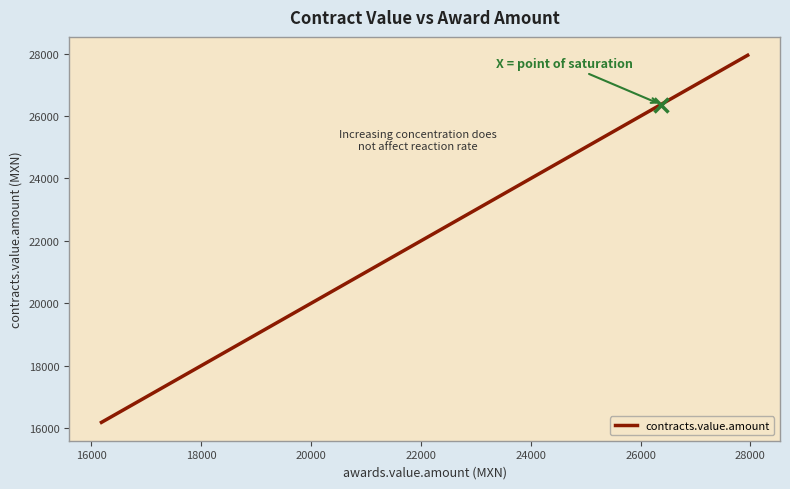

What is the maximum value shown in the chart?

27950.5